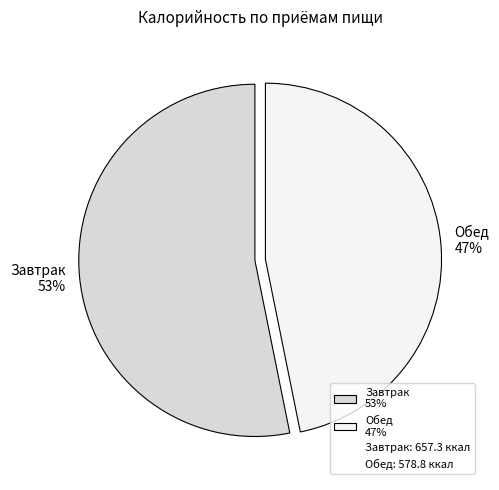

What percentage is the Завтрак slice, to the nearest percent?

53%